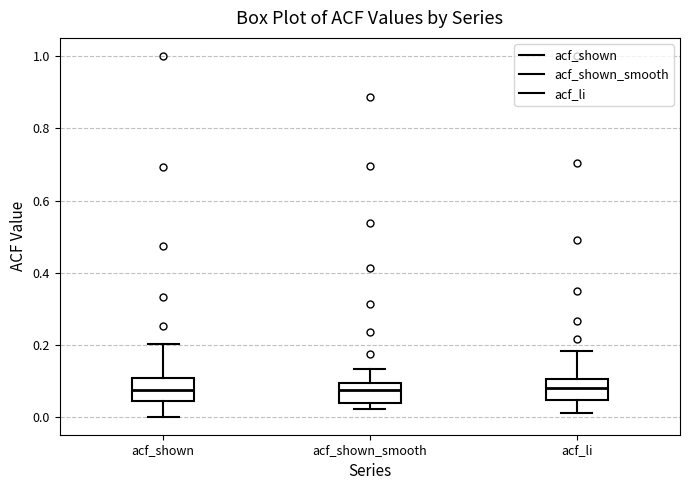

Reading left to right, transcribe this box plot: for each box, give where its median line is, the range the box spans, and where its two whiskers end, as read against the y-axis. The values are not printed on the chart, so give them approximately, as read against the axis.

acf_shown: median 0.08, box 0.04 to 0.10, whiskers 0.00 to 0.20
acf_shown_smooth: median 0.08, box 0.04 to 0.10, whiskers 0.02 to 0.14
acf_li: median 0.08, box 0.04 to 0.10, whiskers 0.02 to 0.18